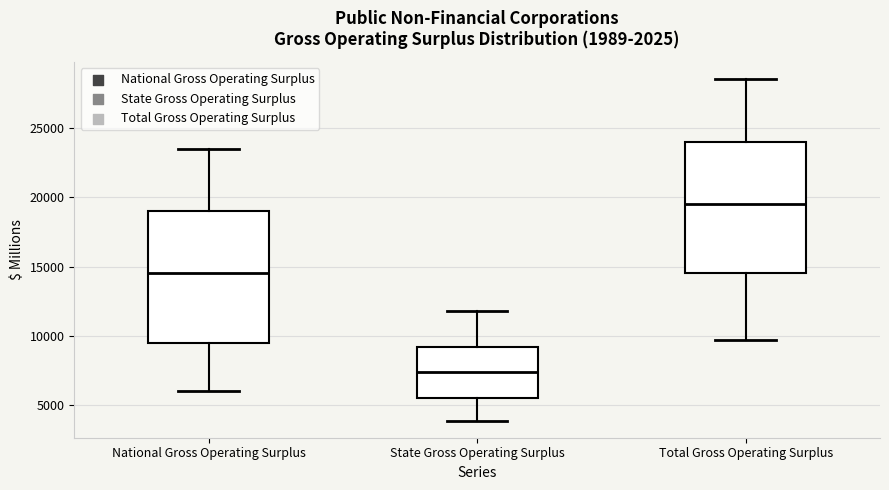

Where is the lower edge of the box for National Gross Operating Surplus on the y-axis? The values are not printed on the chart, so give them approximately, as read against the axis.

9500